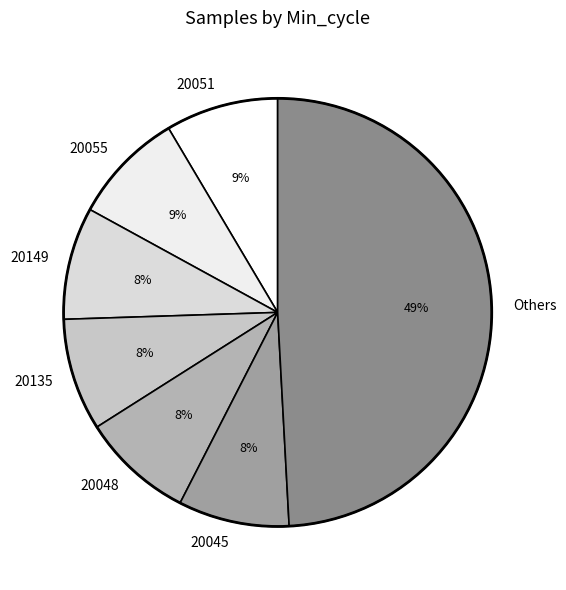

Approximately how many times larger is the value at 20149 compared to 20048?

1.0